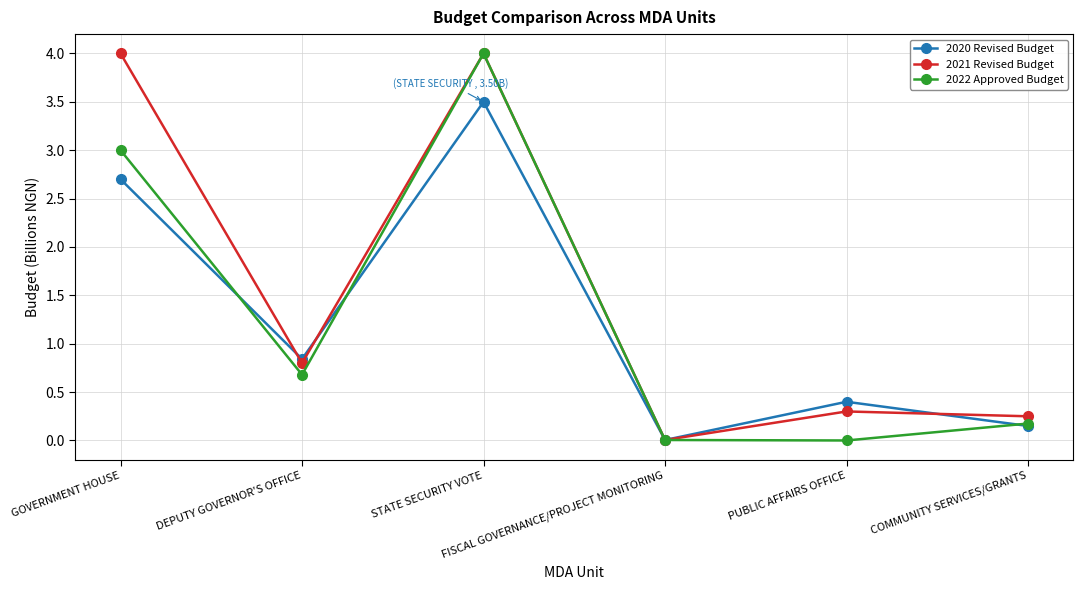

What is the value of the 2022 Approved Budget point at the 3rd from the left?

4.0